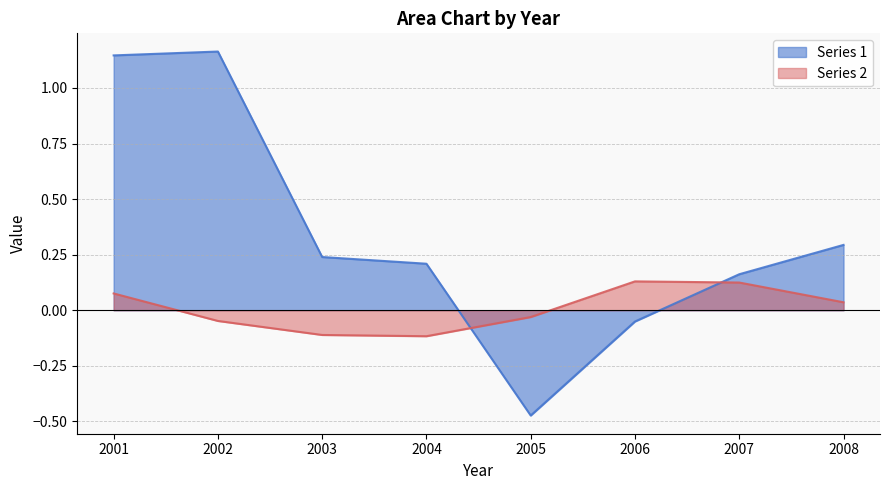

Rank the categories by Series 1 value from highest to lowest.

2002, 2001, 2008, 2003, 2004, 2007, 2006, 2005